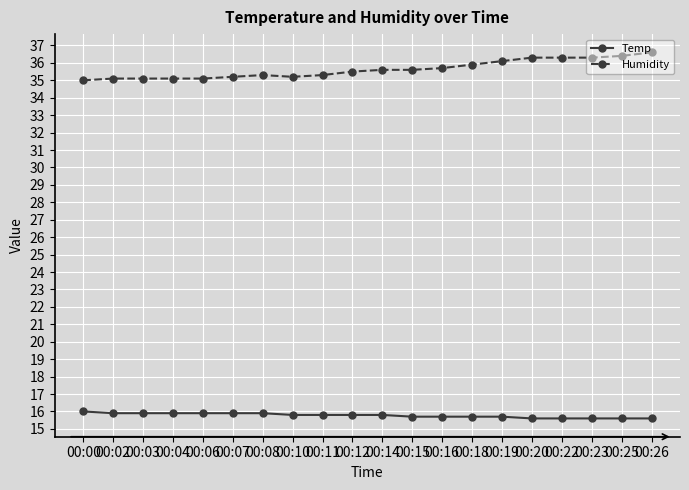

Which series has the largest range (max minus min)?

Humidity